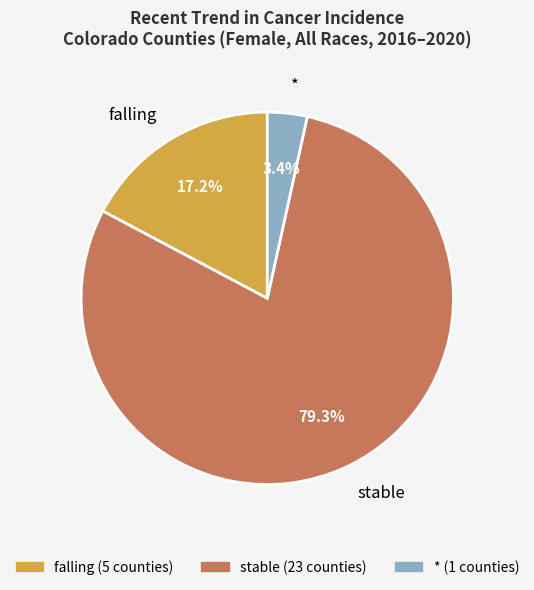

Is the sum of stable and * greater than half?

Yes